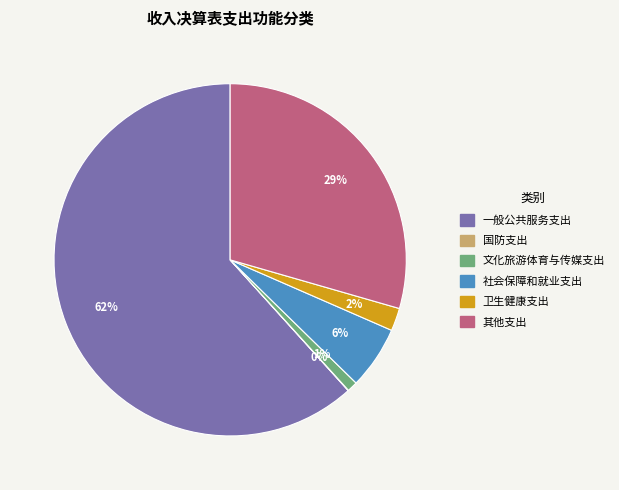

The 卫生健康支出 slice represents 2% of the pie. True or false?

True